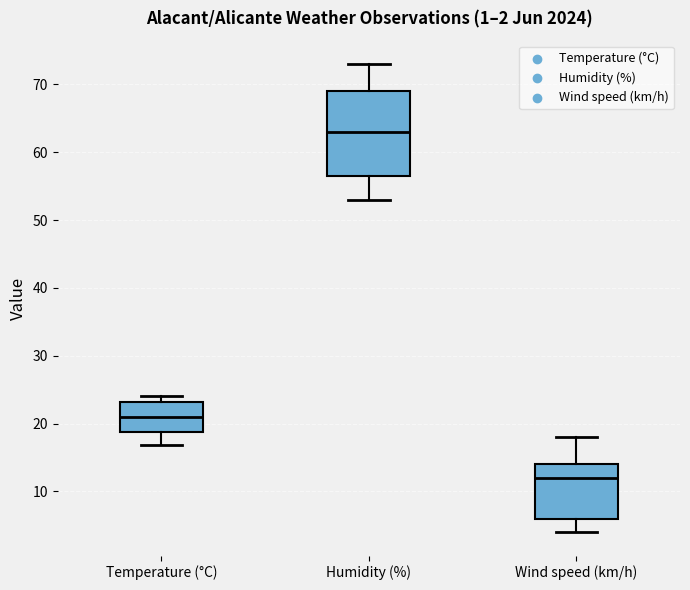

Which box's median line is the highest?

Humidity (%)